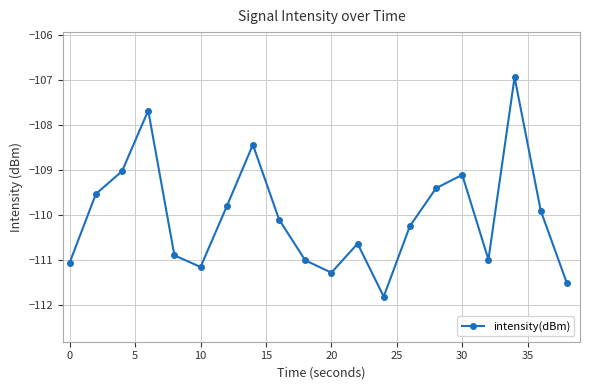

Reading left to right, what are all the values shown in this chart?

-111.1	-109.5	-109.0	-107.7	-110.9	-111.1	-109.8	-108.4	-110.1	-111.0	-111.3	-110.6	-111.8	-110.2	-109.4	-109.1	-111.0	-106.9	-109.9	-111.5